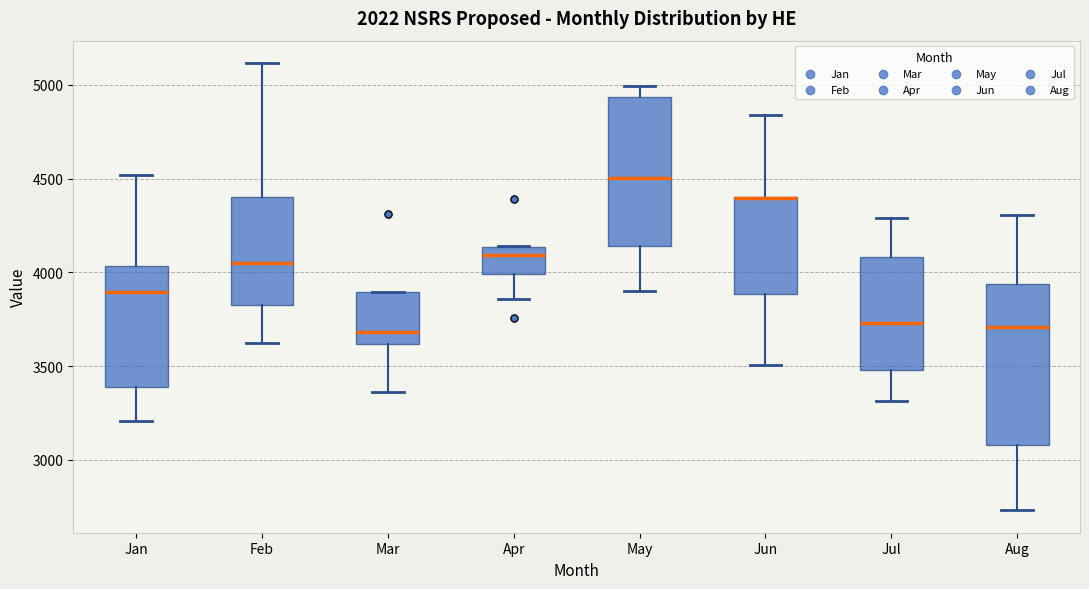

Reading left to right, read every box against the y-axis: the position of its median line, the range the box covers, and the ends of its whiskers. The values are not printed on the chart, so give them approximately, as read against the axis.

Jan: median 3900, box 3400 to 4050, whiskers 3200 to 4500
Feb: median 4050, box 3850 to 4400, whiskers 3600 to 5100
Mar: median 3700, box 3600 to 3900, whiskers 3350 to 3900
Apr: median 4100, box 4000 to 4150, whiskers 3850 to 4150
May: median 4500, box 4150 to 4950, whiskers 3900 to 5000
Jun: median 4400 (drawn on the box's upper edge), box 3900 to 4400, whiskers 3500 to 4850
Jul: median 3750, box 3500 to 4100, whiskers 3300 to 4300
Aug: median 3700, box 3100 to 3950, whiskers 2750 to 4300